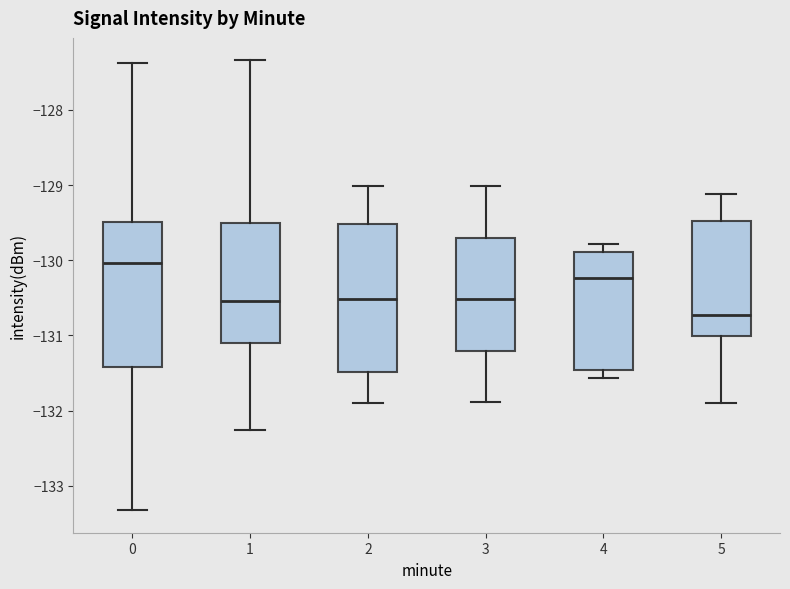

Which box's median line is the highest?

0